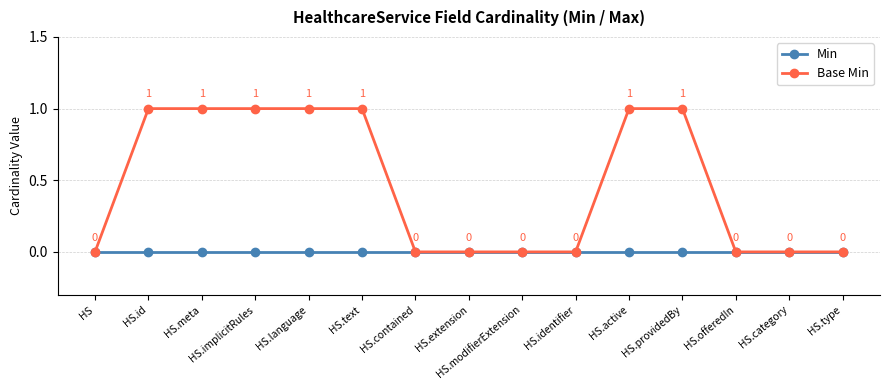

The value of Base Min at HS.type is 0. True or false?

True